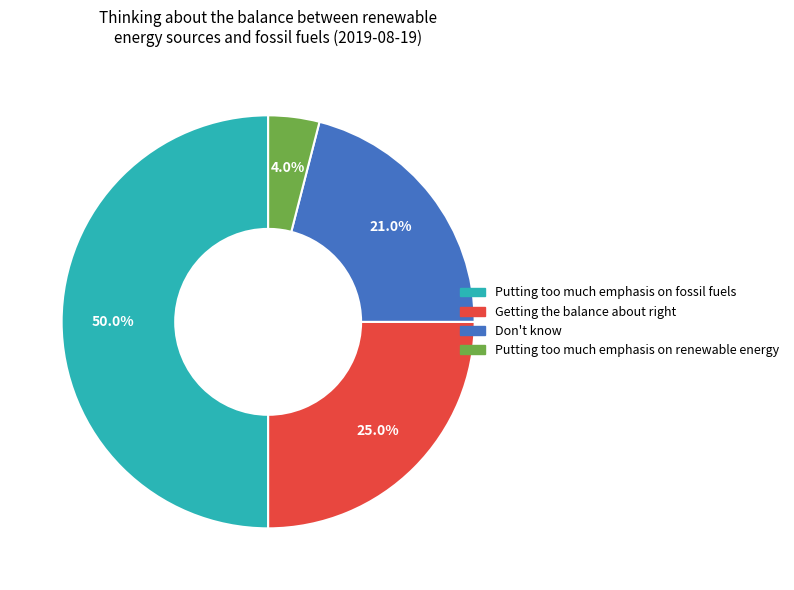

What percentage is the Putting too much emphasis on renewable energy slice, to the nearest percent?

4%